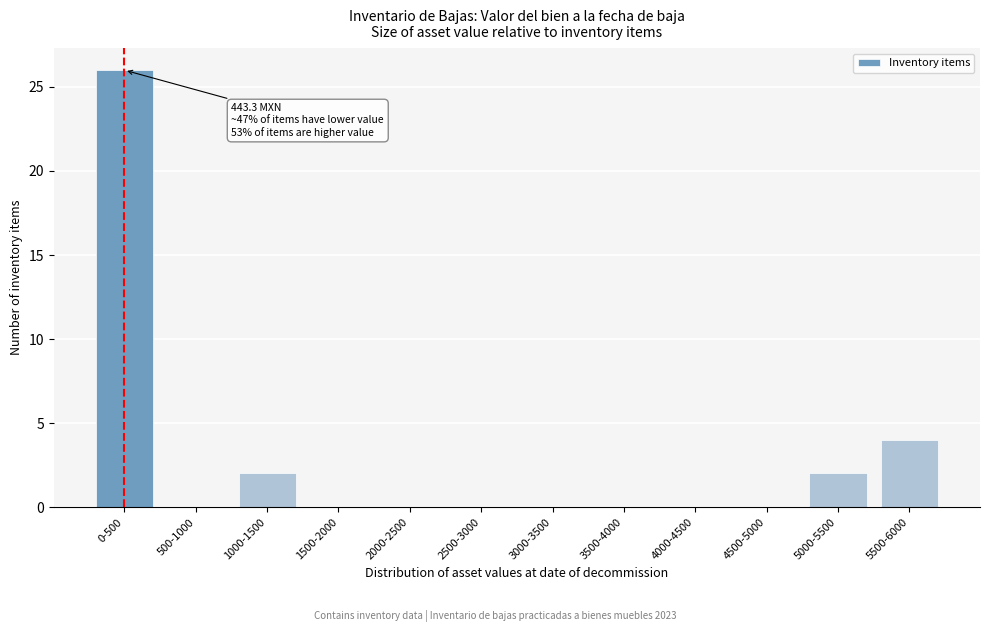

Reading left to right, extract all data points from this chart.

0-500=26	500-1000=0	1000-1500=2	1500-2000=0	2000-2500=0	2500-3000=0	3000-3500=0	3500-4000=0	4000-4500=0	4500-5000=0	5000-5500=2	5500-6000=4